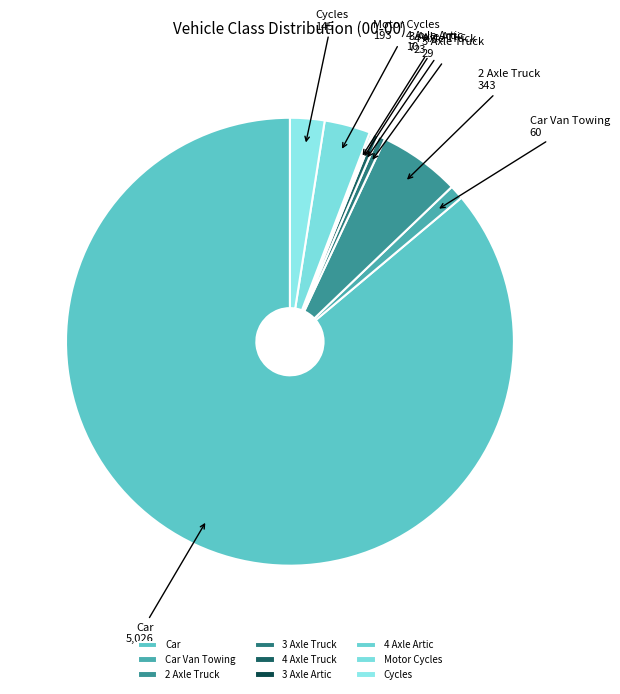

Is it true that Car is 86% of the pie?

True